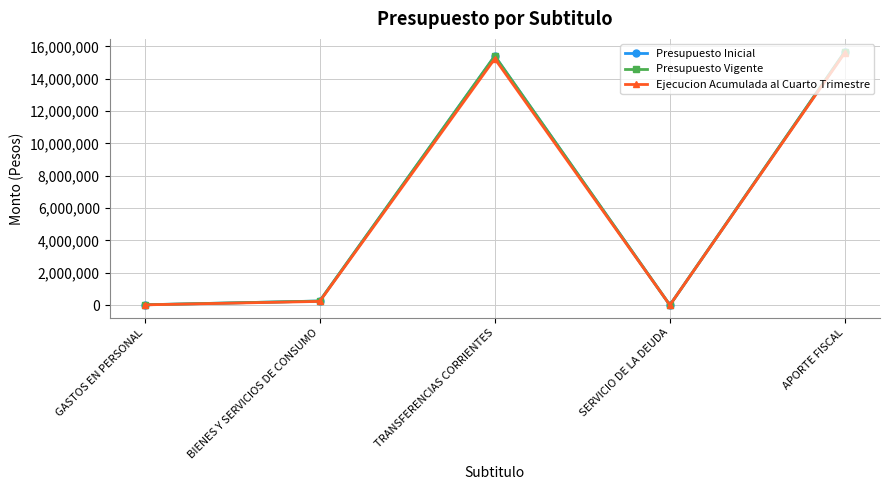

Which series changed the most between SERVICIO DE LA DEUDA and APORTE FISCAL?

Presupuesto Vigente